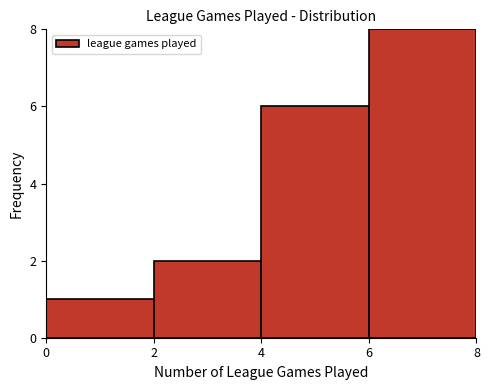

How tall is the bar that spans 2 to 4 on the x-axis? The values are not printed on the chart, so give them approximately, as read against the axis.

2